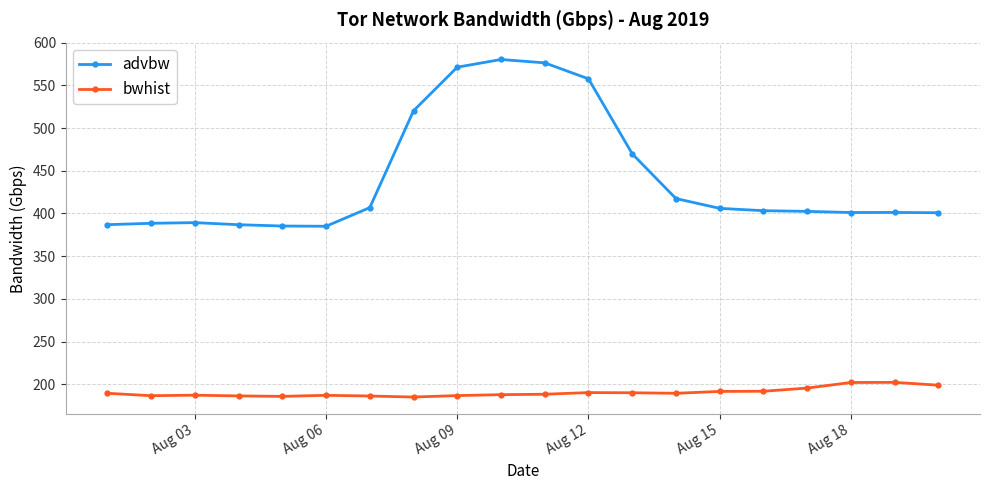

List the series in order of their peak value, highest first.

advbw, bwhist